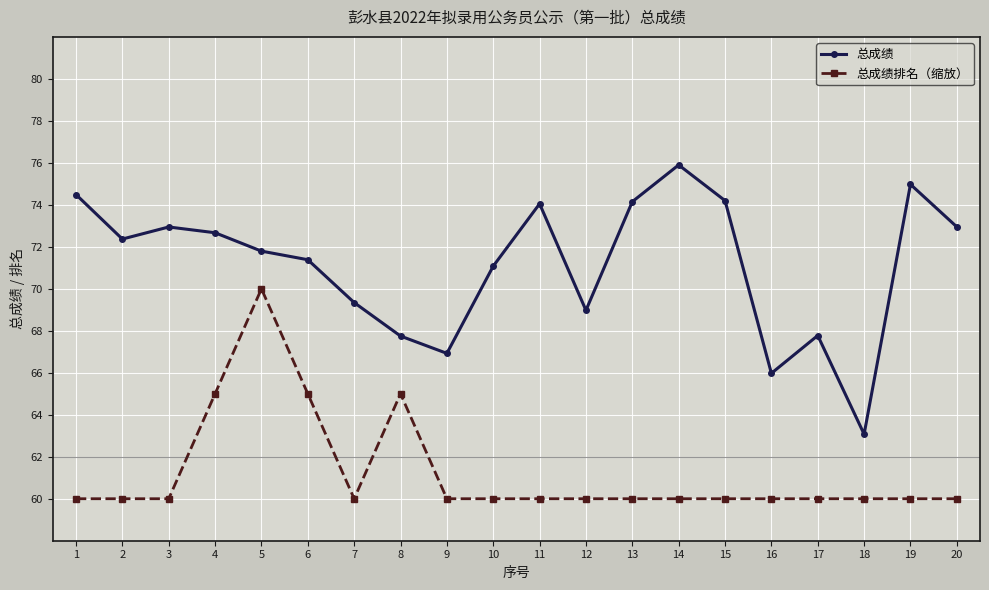

The value of 总成绩排名（缩放） at 9 is 60.0. True or false?

True